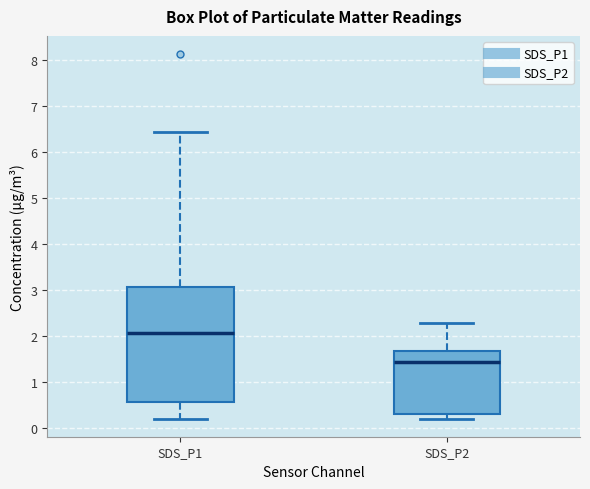

Which box's median line is the highest?

SDS_P1